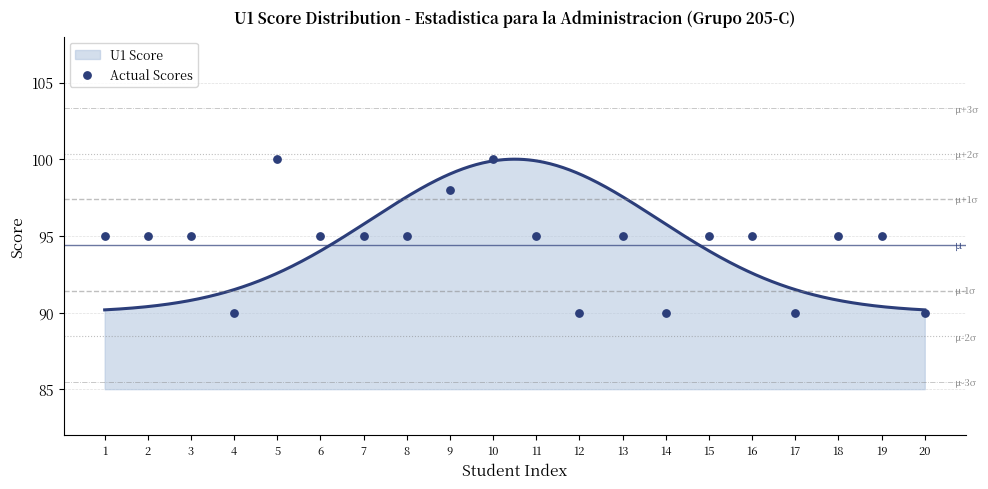

What is the change in value from 14 to 15?

+5